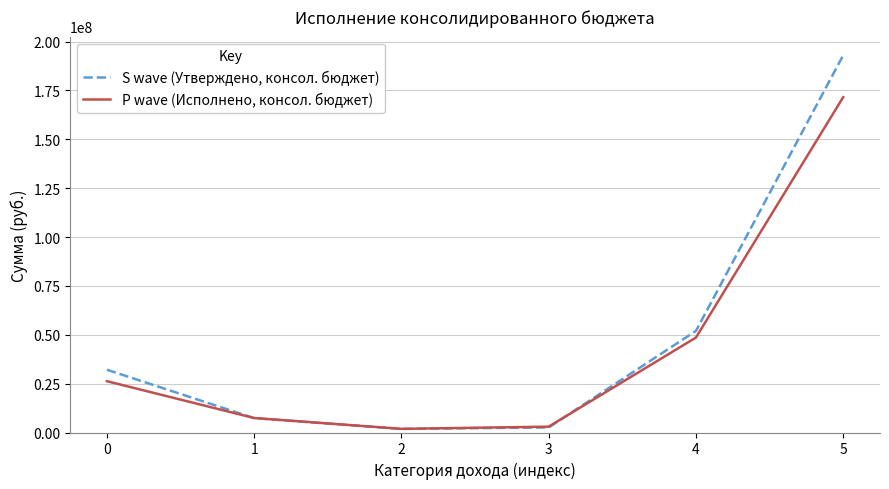

True or false: S wave (Утверждено, консол. бюджет) has more than 2 interior local peaks.

False